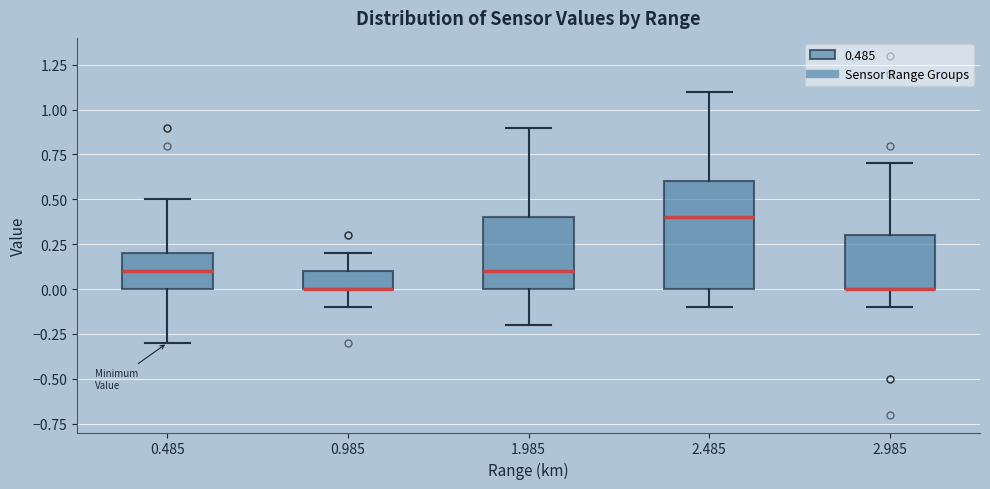

Comparing the boxes themselves (not the whiskers), which one is the tallest?

2.485